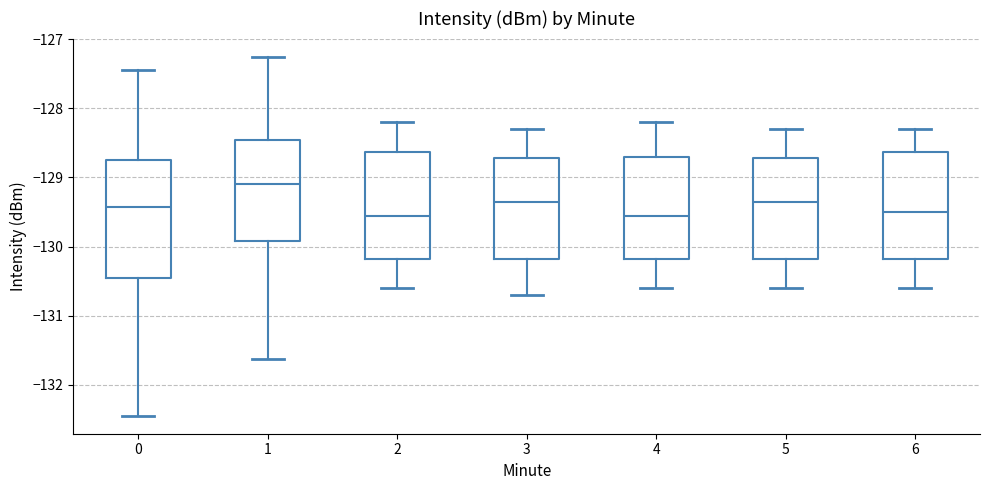

Which box is the tallest, from its lower edge to its upper edge?

0